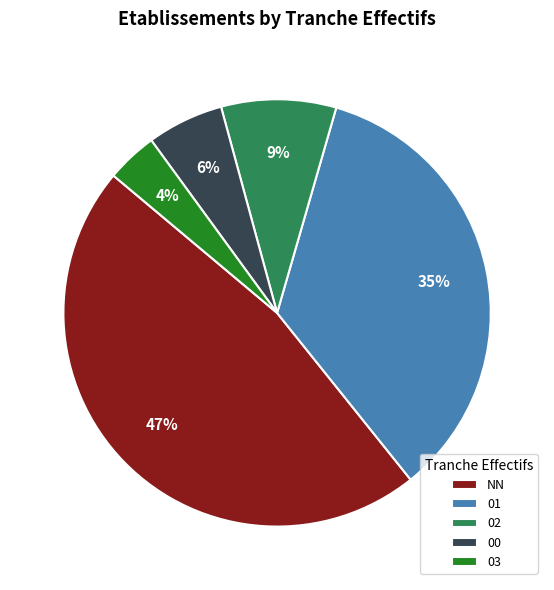

Rank the categories by value from highest to lowest.

NN, 01, 02, 00, 03